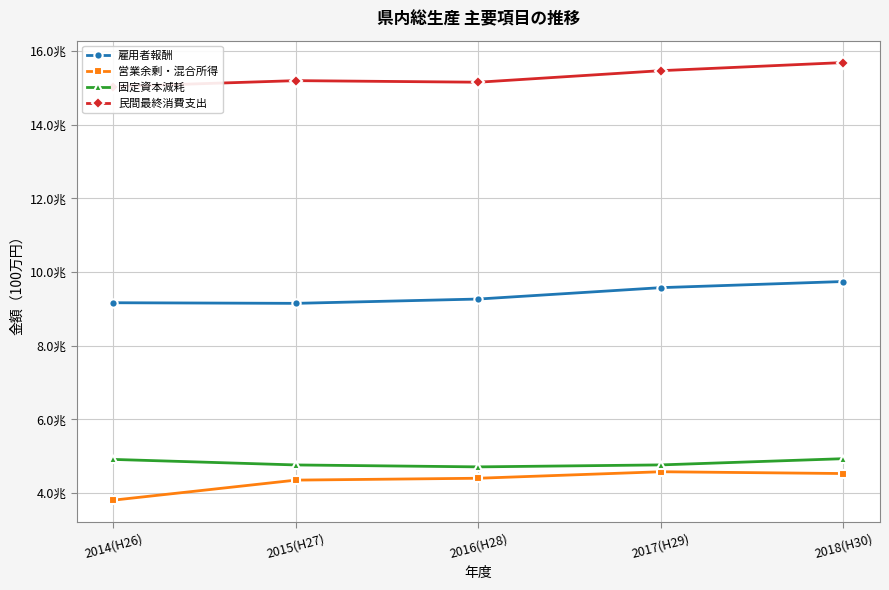

What is the difference between the second highest and minimum values in the 固定資本減耗 series?

202639